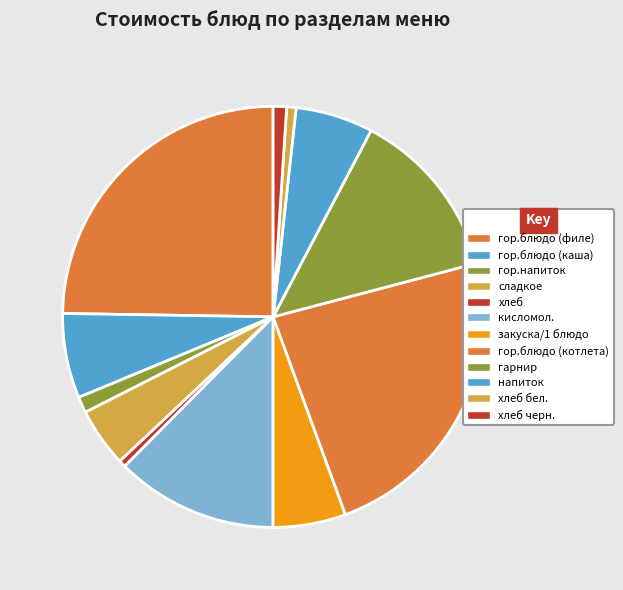

To the nearest percent, what percentage of the pie is гор.блюдо (каша)?

7%